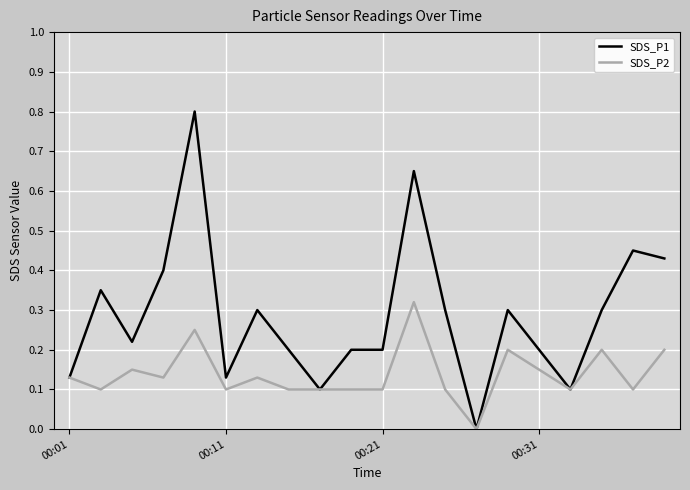

What is the maximum value shown in the chart?

0.8